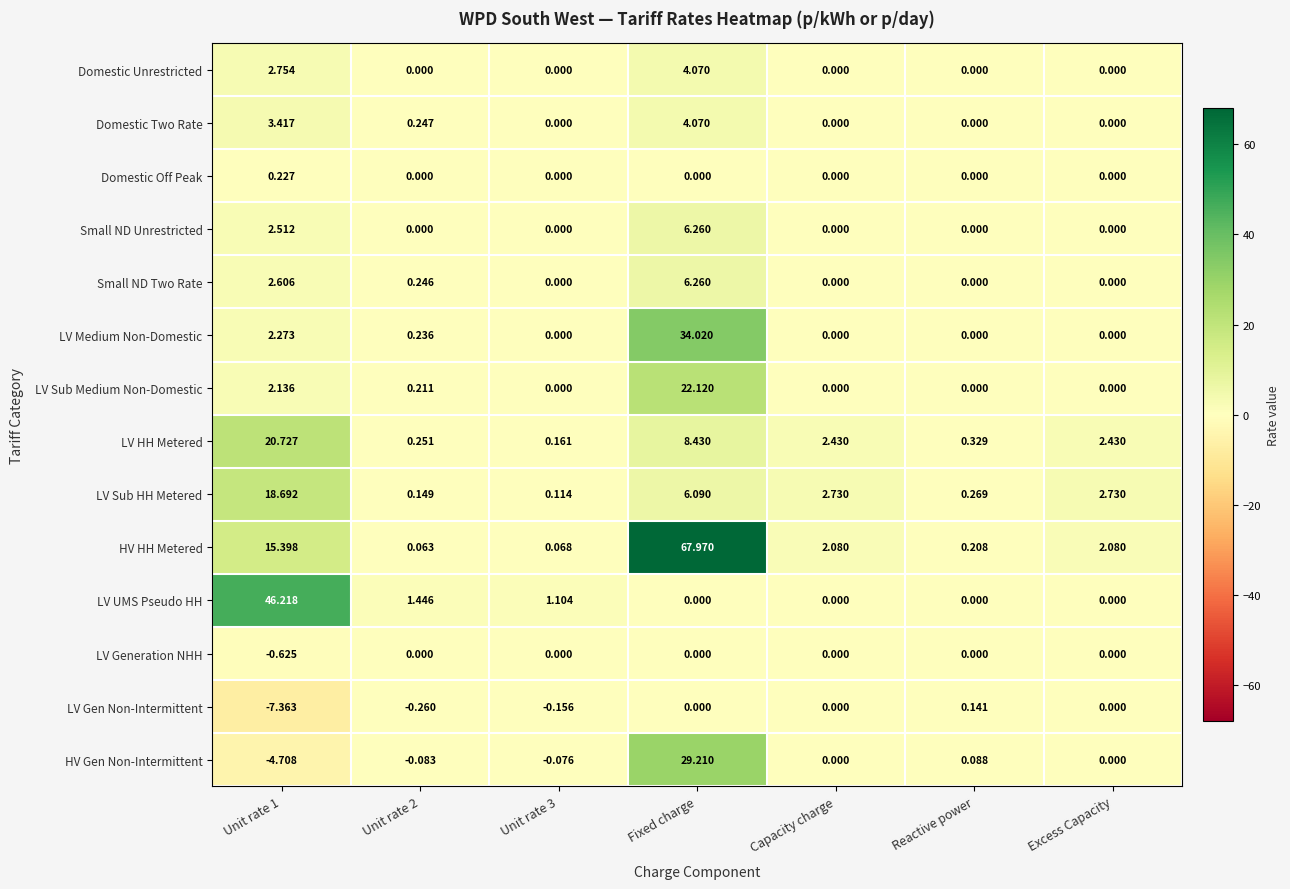

Which series has the largest range (max minus min)?

HV HH Metered